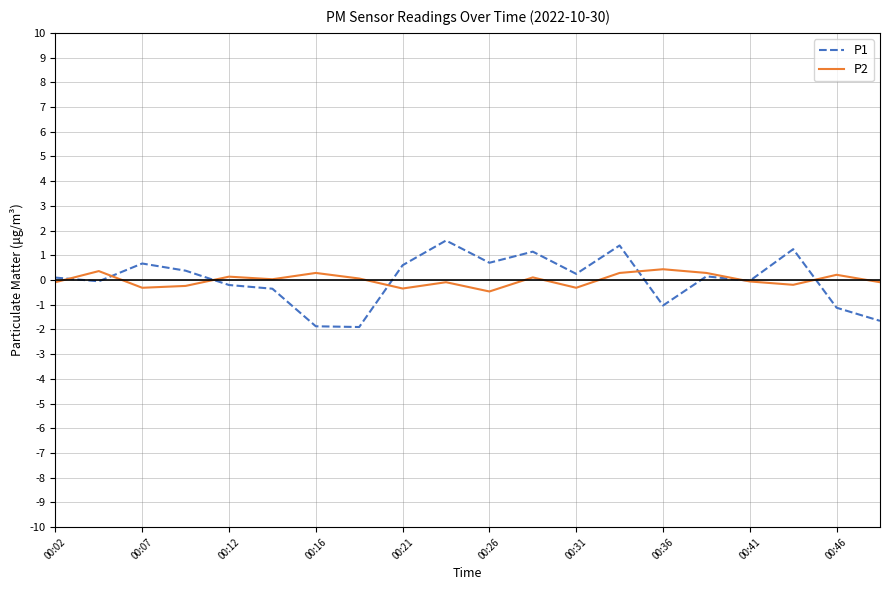

Which series has the widest spread of values?

P1